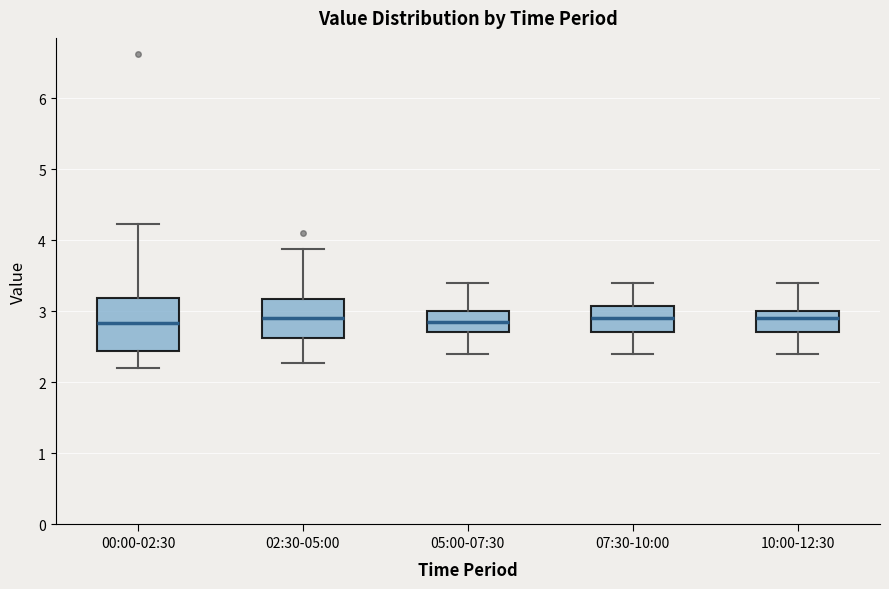

Where is the lower edge of the box for 02:30-05:00 on the y-axis? The values are not printed on the chart, so give them approximately, as read against the axis.

2.6